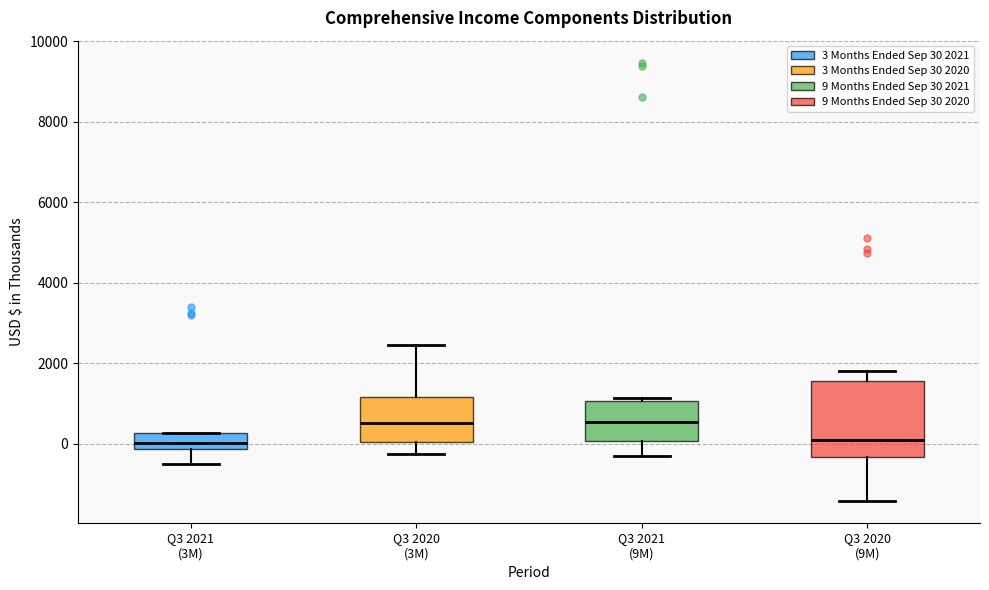

Reading left to right, transcribe this box plot: for each box, give where its median line is, the range the box spans, and where its two whiskers end, as read against the y-axis. The values are not printed on the chart, so give them approximately, as read against the axis.

Q3 2021 (3M): median 0, box -200 to 200, whiskers -600 to 200
Q3 2020 (3M): median 600, box 0 to 1200, whiskers -200 to 2400
Q3 2021 (9M): median 600, box 0 to 1000, whiskers -200 to 1200
Q3 2020 (9M): median 0, box -400 to 1600, whiskers -1400 to 1800